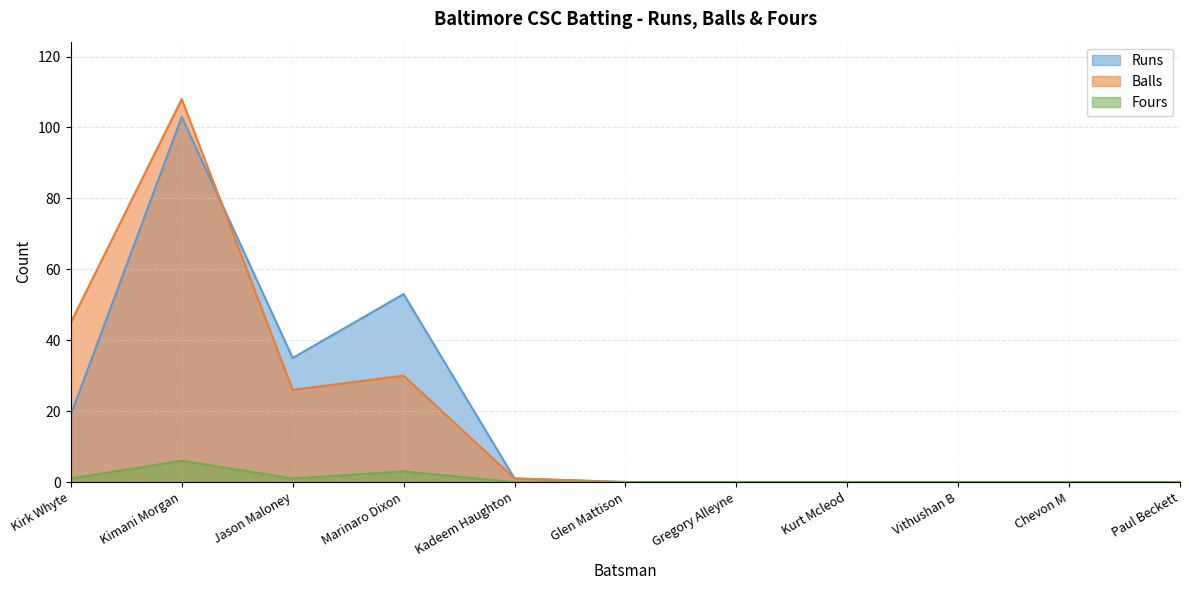

Which series changed the most between Kimani Morgan and Paul Beckett?

Balls